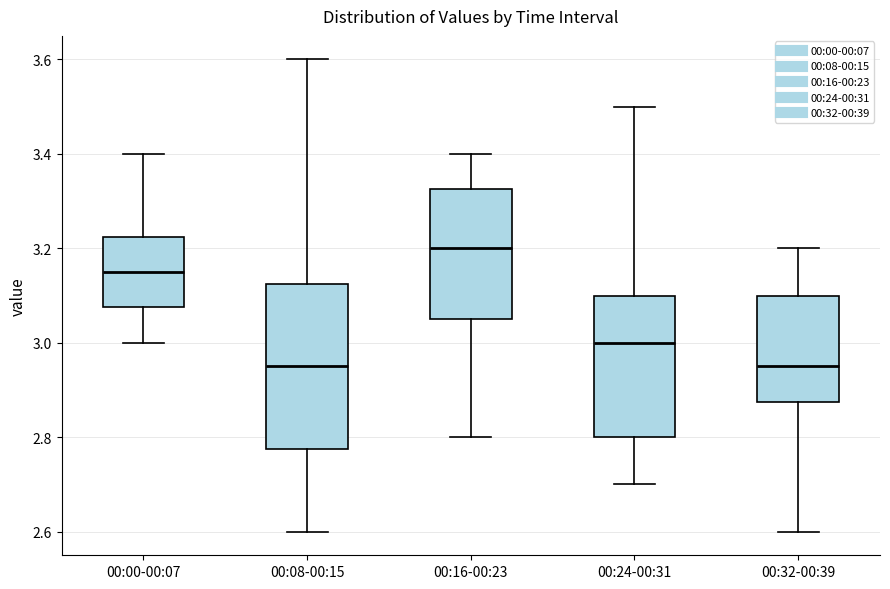

Where is the lower edge of the box for 00:16-00:23 on the y-axis? The values are not printed on the chart, so give them approximately, as read against the axis.

3.06